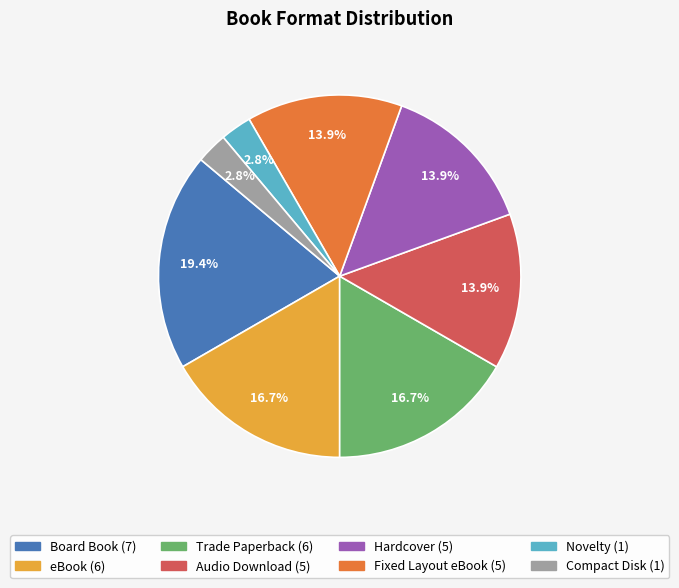

How many slices are in this pie chart?

8